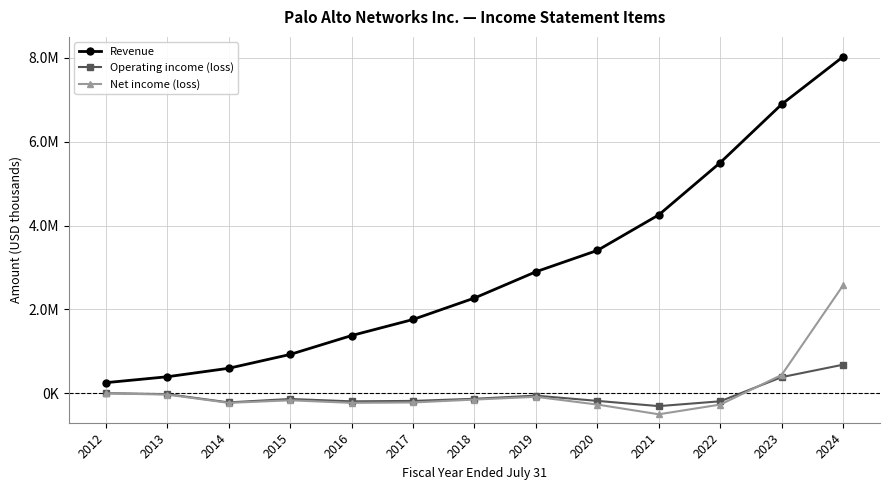

List the series in order of their peak value, highest first.

Revenue, Net income (loss), Operating income (loss)